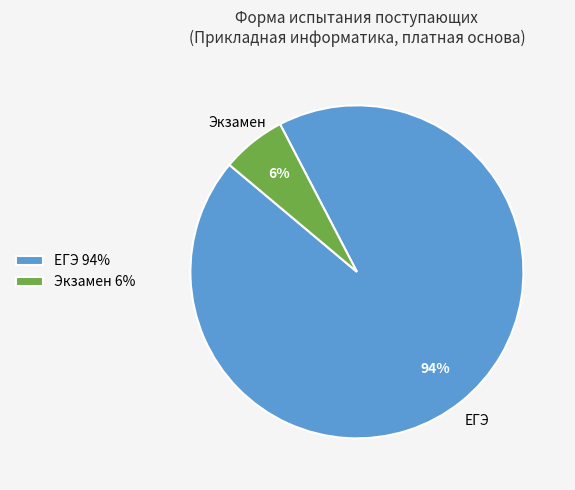

To the nearest percent, what is the average slice percentage?

50%